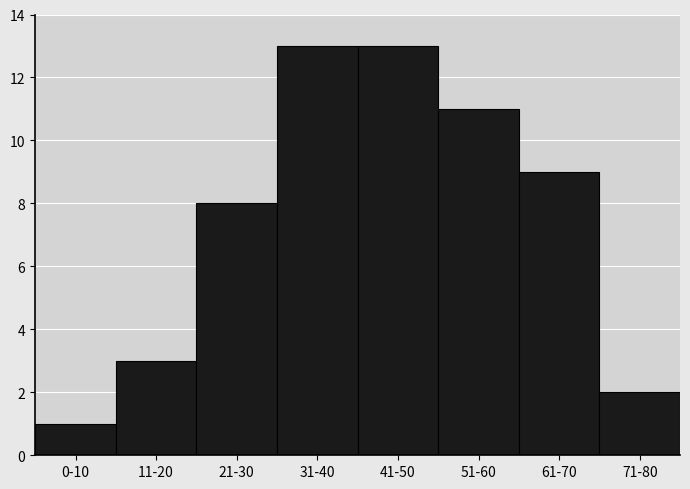

Reading right to left, extract all data points from this chart.

2	9	11	13	13	8	3	1